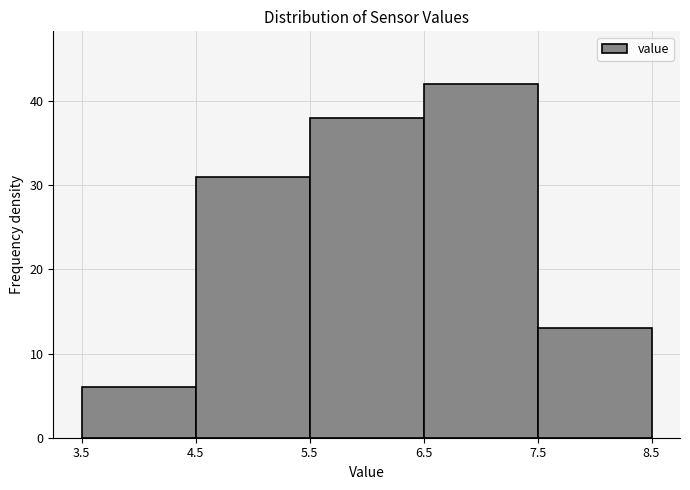

Reading left to right, list every bar in this chart as the range it spans on the x-axis followed by its height. The values are not printed on the chart, so give them approximately, as read against the axis.

3.5 to 4.5: 6
4.5 to 5.5: 31
5.5 to 6.5: 38
6.5 to 7.5: 42
7.5 to 8.5: 13